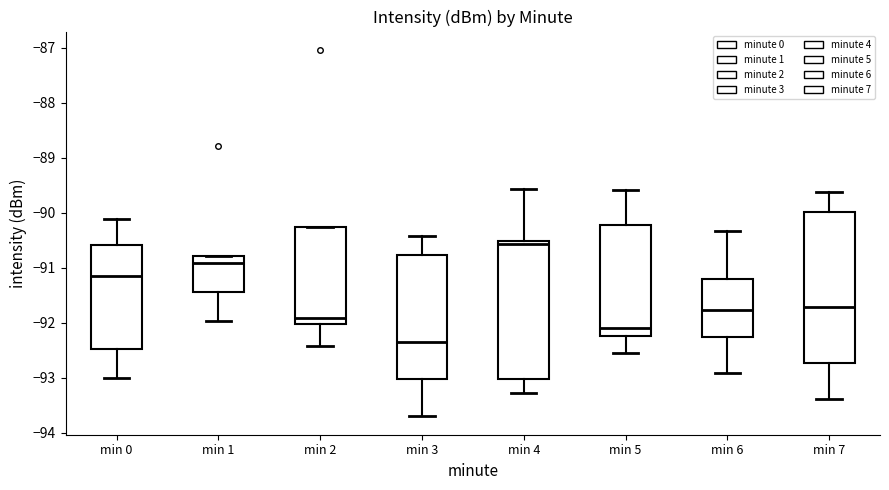

Which box is the tallest, from its lower edge to its upper edge?

min 7